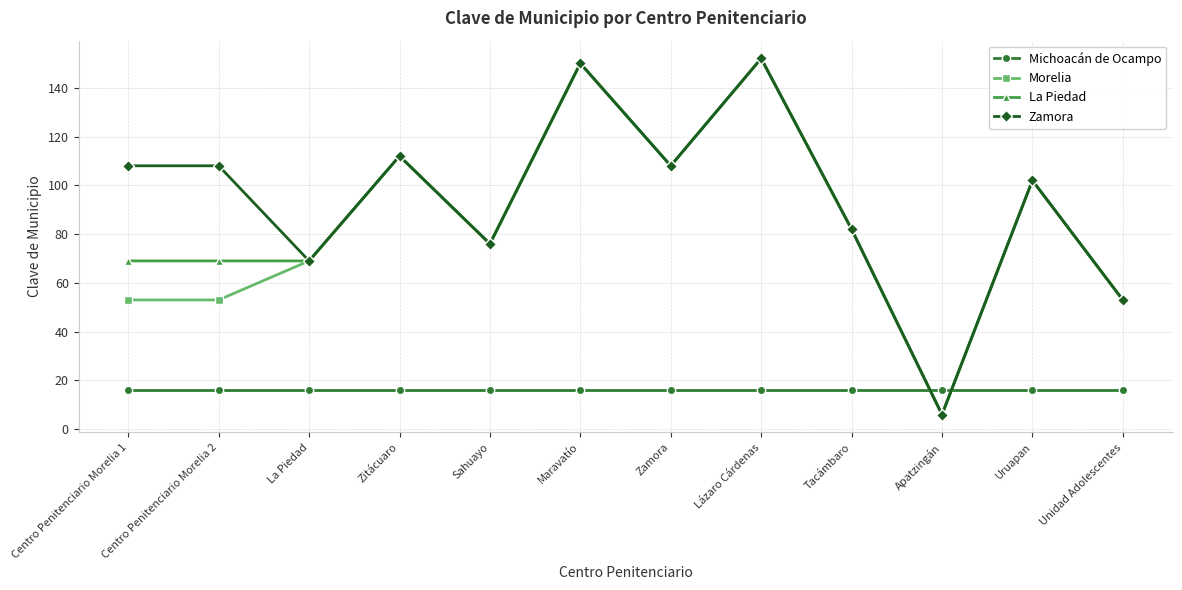

What is the label of the 3rd point from the left?

La Piedad